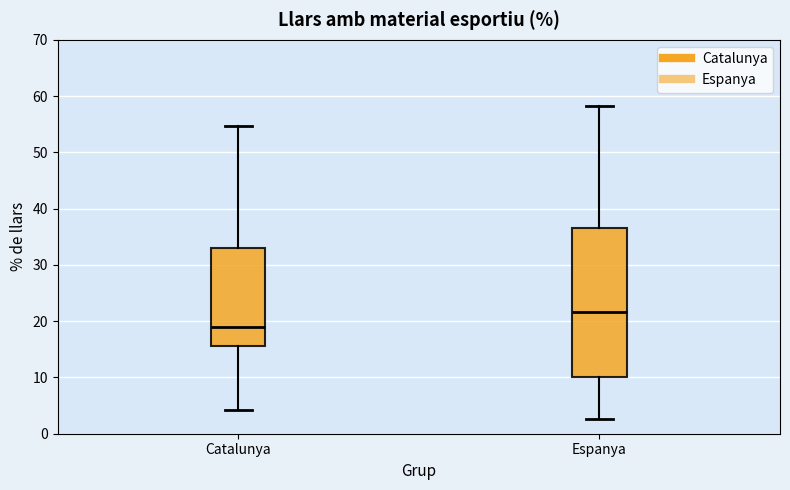

Reading left to right, read every box against the y-axis: the position of its median line, the range the box covers, and the ends of its whiskers. The values are not printed on the chart, so give them approximately, as read against the axis.

Catalunya: median 19, box 16 to 33, whiskers 4 to 55
Espanya: median 22, box 10 to 37, whiskers 3 to 58